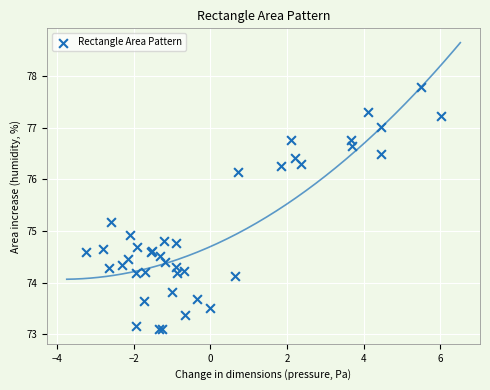

What Y value in the scatter plot is closest to 75?

74.9